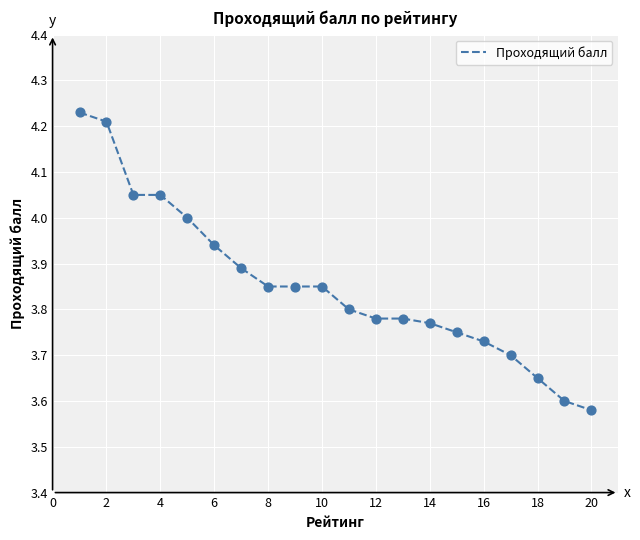

Is this an area chart (filled region under the line)?

No